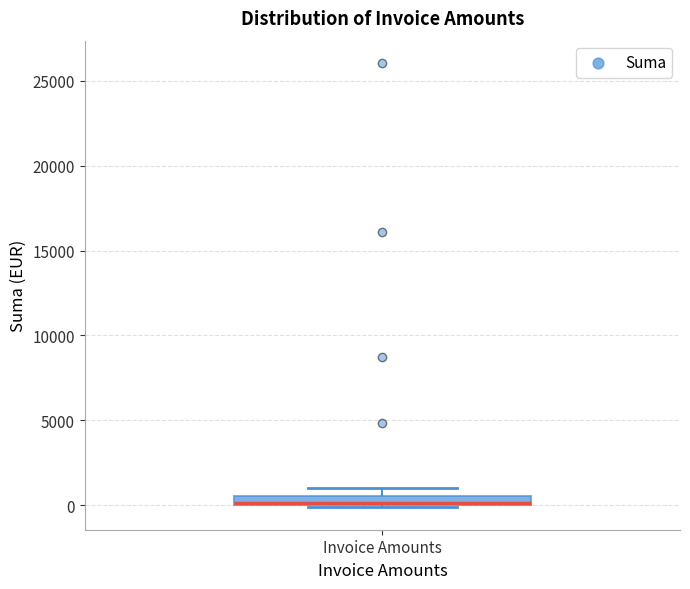

Where is the lower edge of the box for Invoice Amounts on the y-axis? The values are not printed on the chart, so give them approximately, as read against the axis.

0